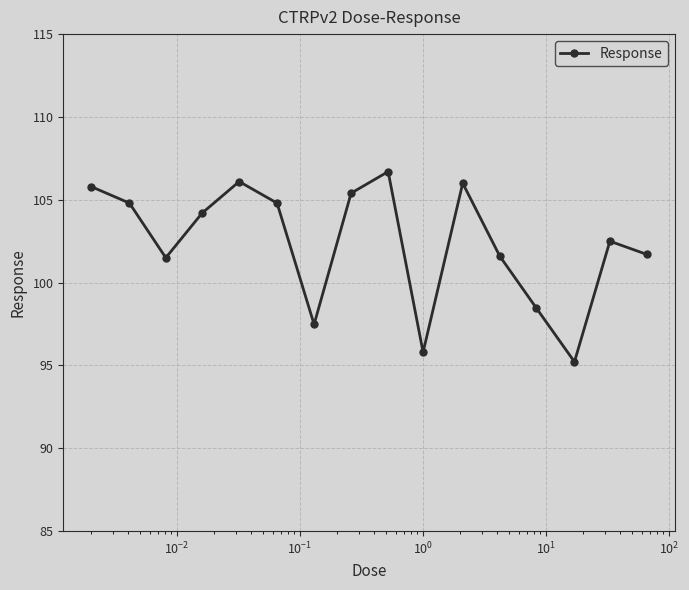

What is the minimum value shown in the chart?

95.2